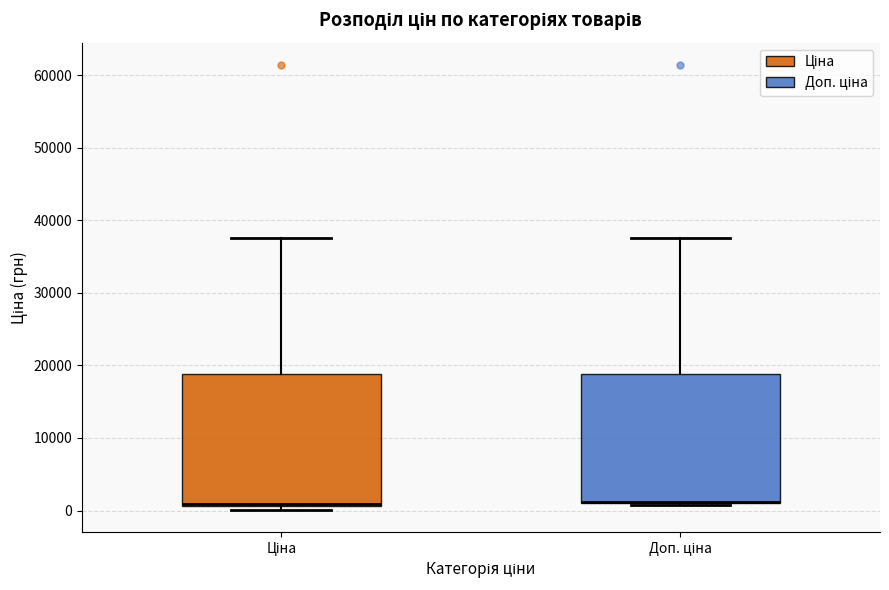

Reading left to right, read every box against the y-axis: the position of its median line, the range the box covers, and the ends of its whiskers. The values are not printed on the chart, so give them approximately, as read against the axis.

Ціна: median 1000 (drawn on the box's lower edge), box 1000 to 19000, whiskers 0 to 38000
Доп. ціна: median 1000 (drawn on the box's lower edge), box 1000 to 19000, whiskers 1000 (just below the box's lower edge) to 38000